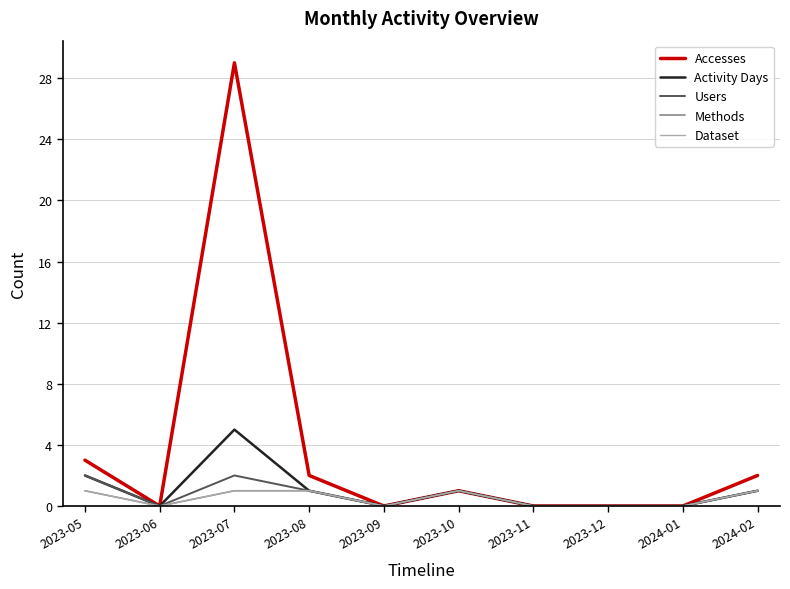

How many lines are shown in the chart?

5